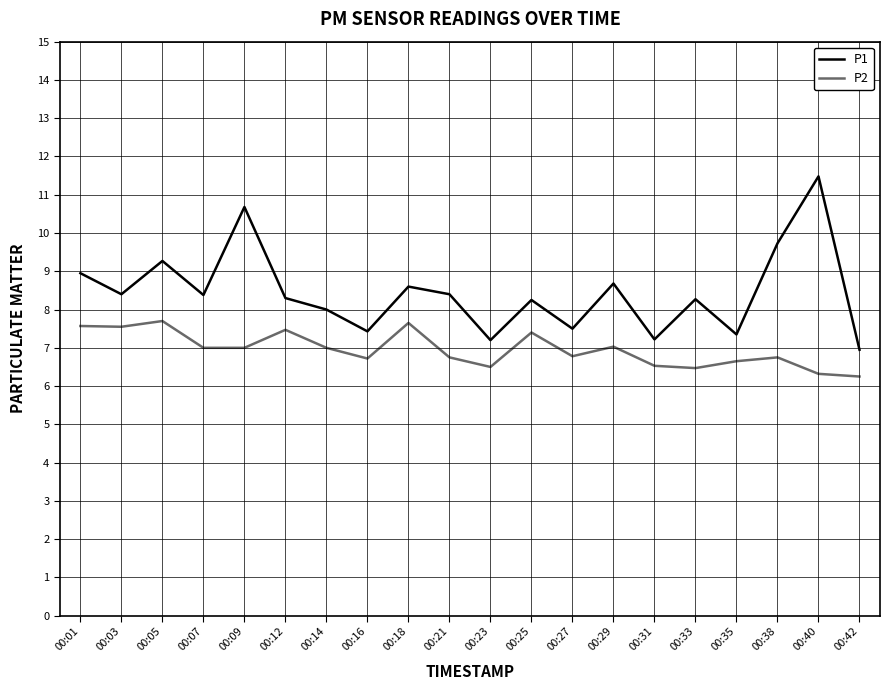

Is it true that P2 equals 9.0 at 00:21?

False